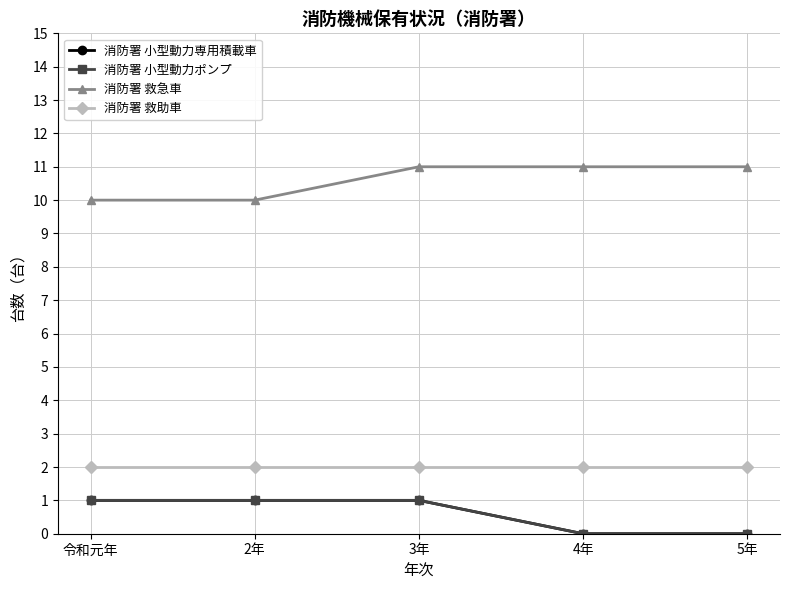

Which category has the highest value across all series?

3年